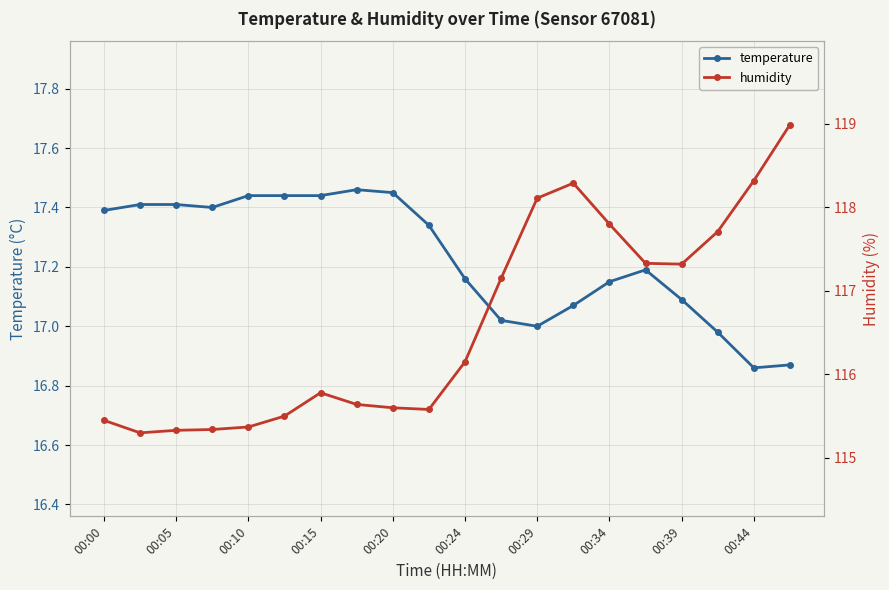

At how many categories does at least one series exceed 100?

20